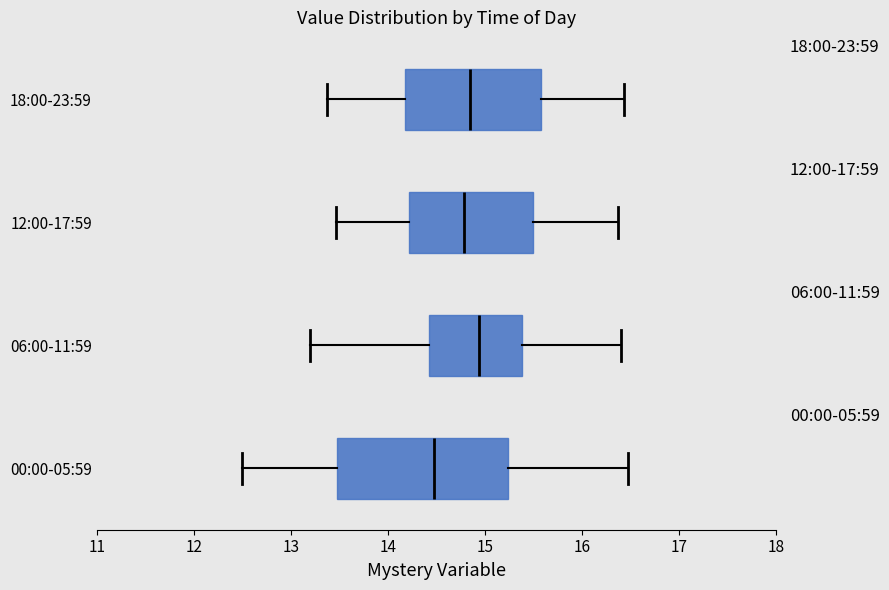

Comparing the boxes themselves (not the whiskers), which one is the widest?

00:00-05:59